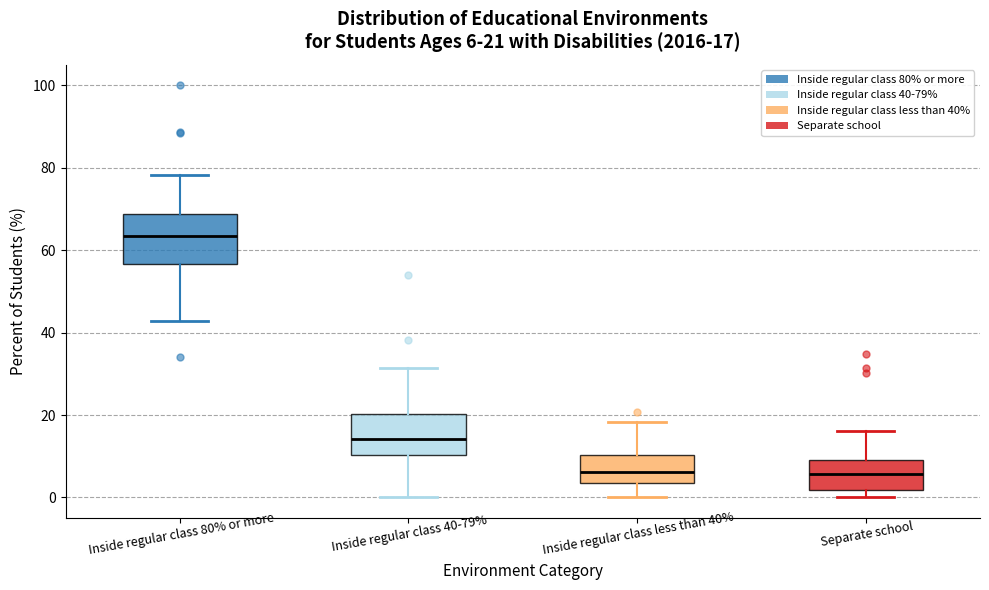

Comparing the boxes themselves (not the whiskers), which one is the tallest?

Inside regular class 80% or more